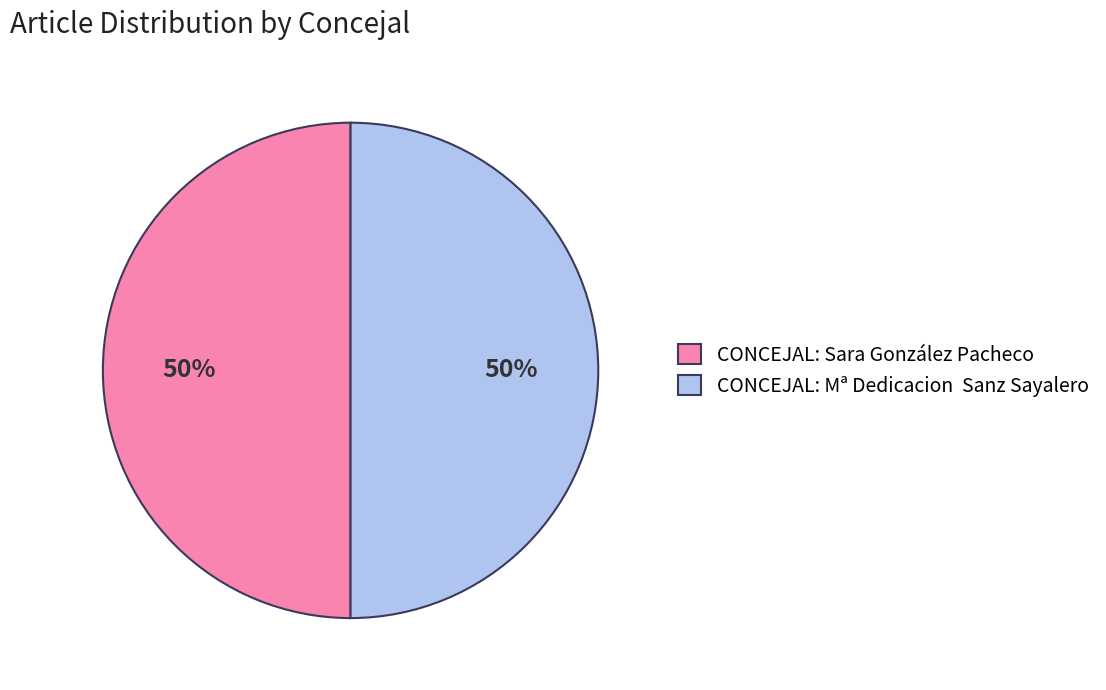

Is it true that CONCEJAL: Sara González Pacheco is 50% of the pie?

True